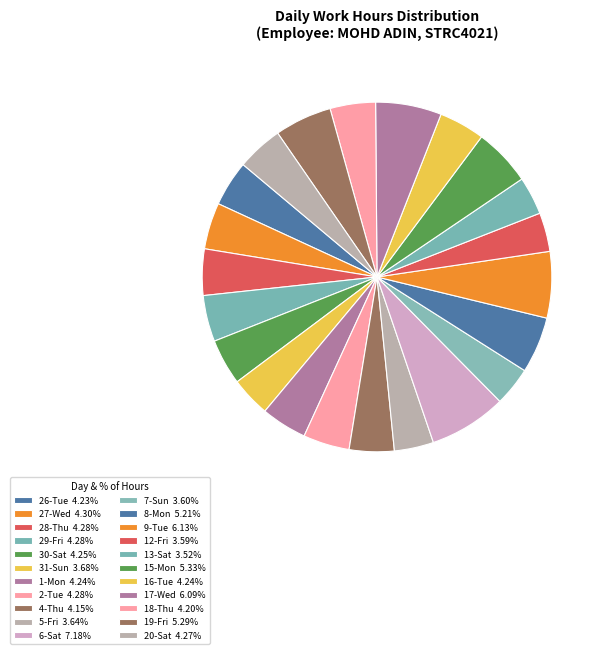

What portion of the pie excludes 19-Fri?

94.7%